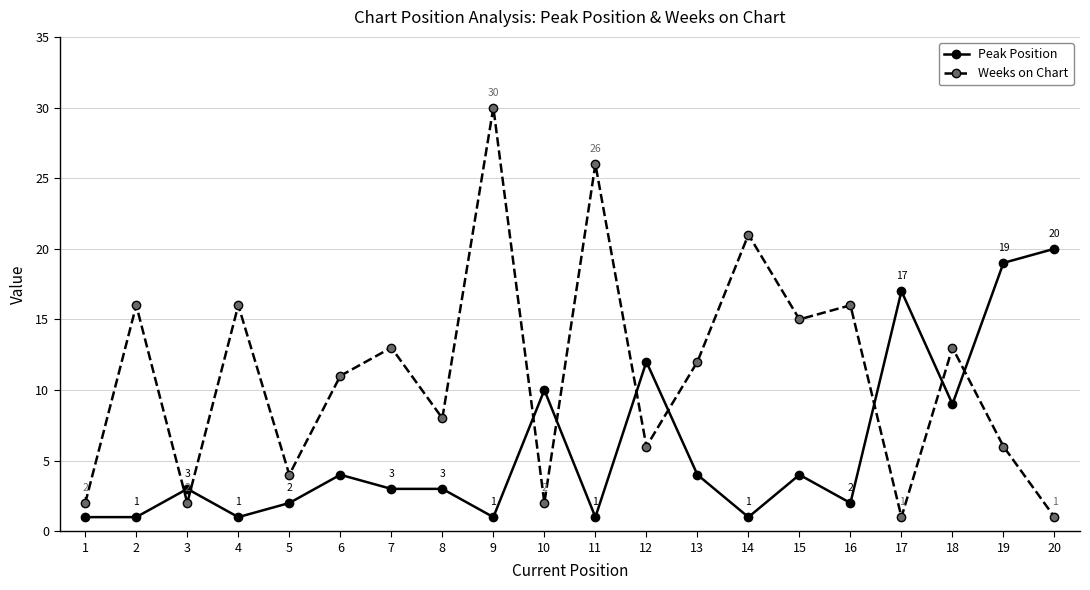

At how many categories does at least one series exceed 28?

1